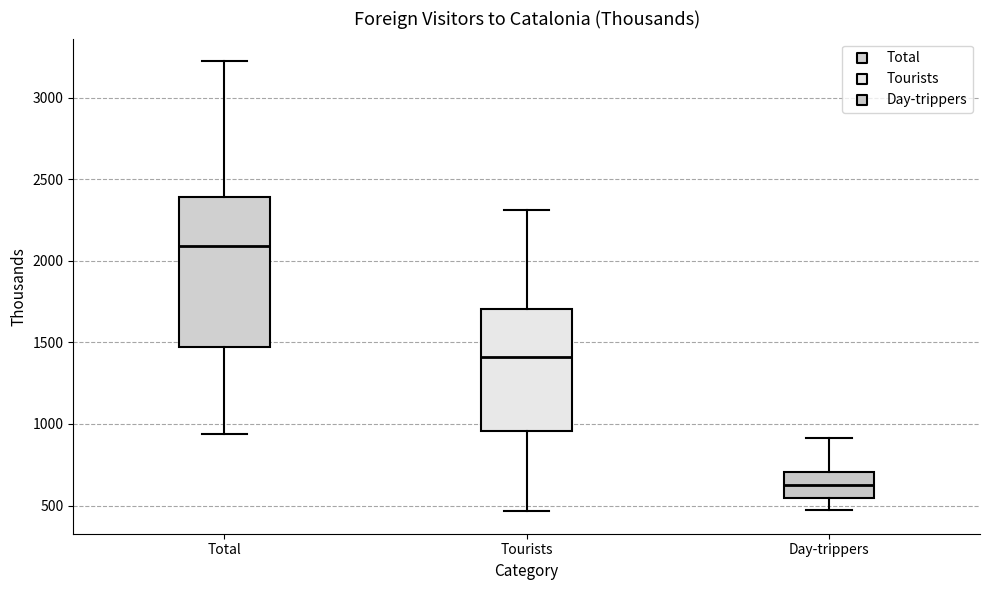

Where does the upper whisker of the box for Total end on the y-axis? The values are not printed on the chart, so give them approximately, as read against the axis.

3200